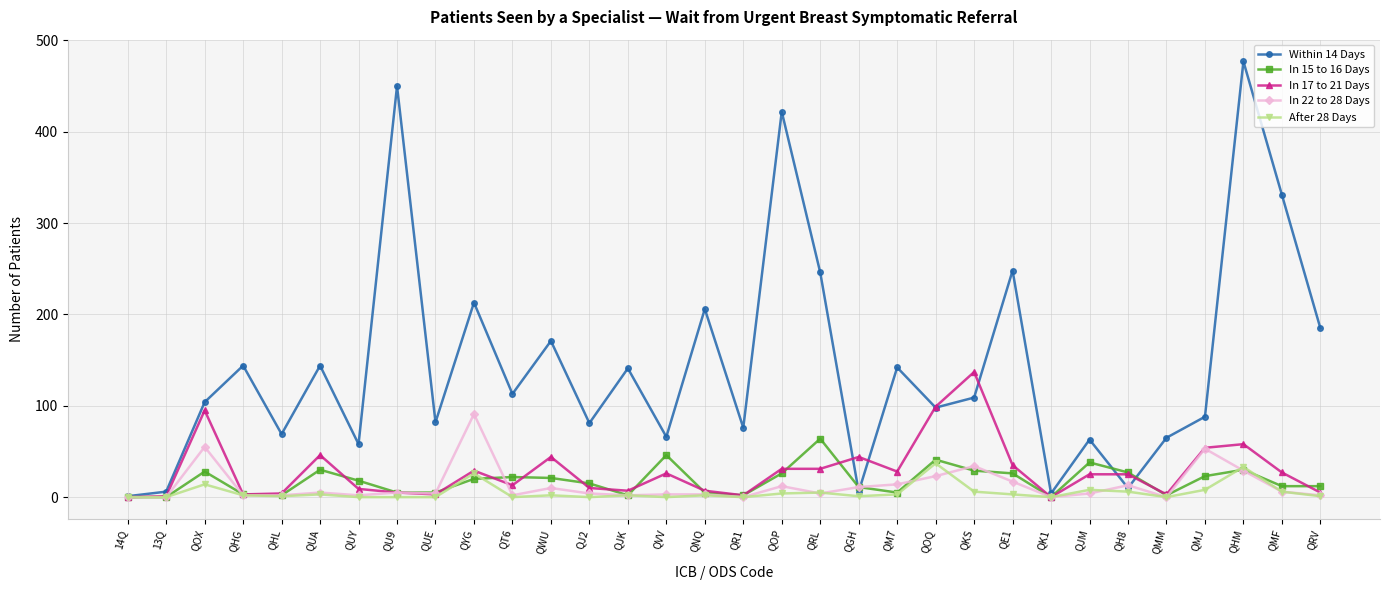

What is the value of the Within 14 Days point at the 31st from the left?

331